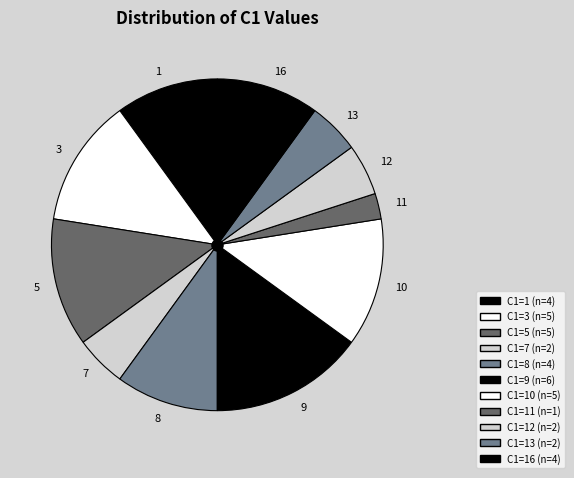

Is 7 the majority of the pie?

No